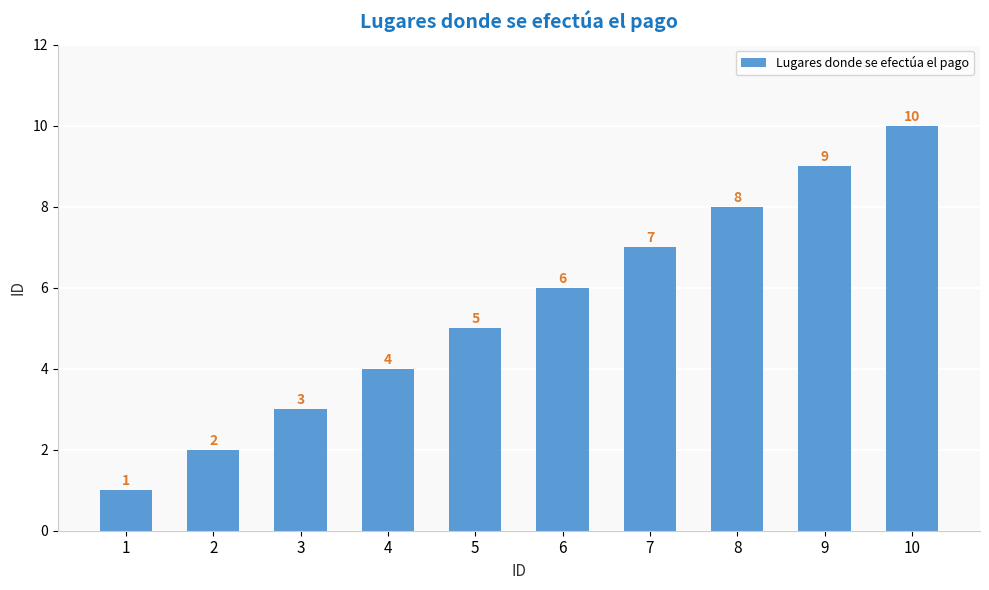

What is the minimum value shown in the chart?

1